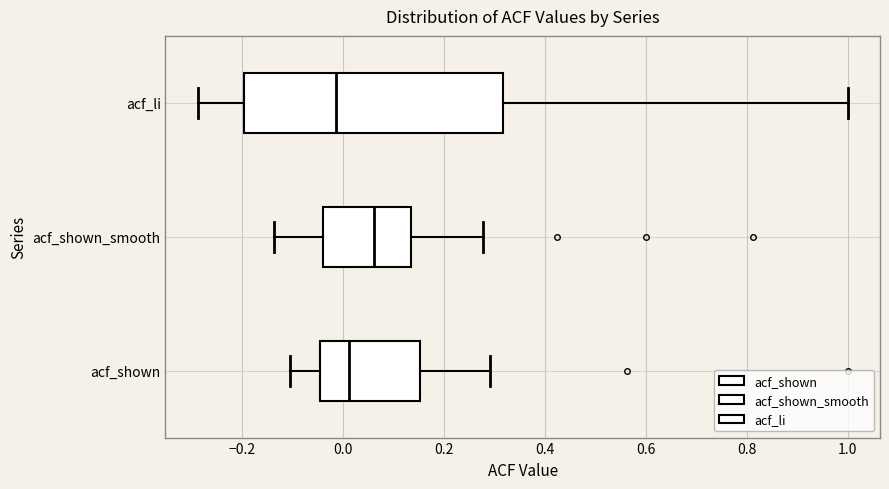

Which box's median line is the furthest to the left?

acf_li